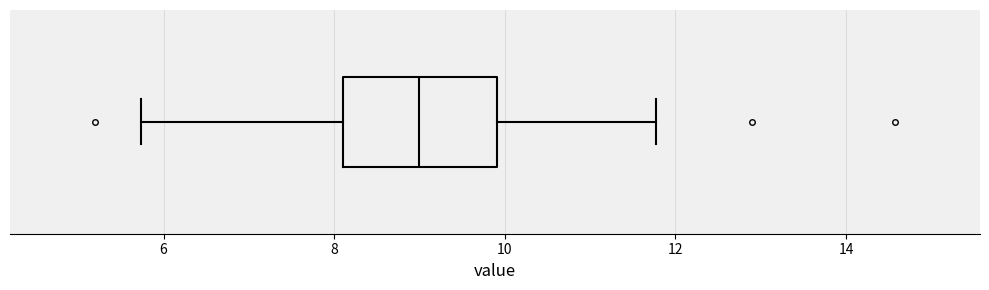

Read this box plot against the x-axis: the position of the median line, the range covered by the box, and the ends of both whiskers. The values are not printed on the chart, so give them approximately, as read against the axis.

median 9.0, box 8.2 to 10.0, whiskers 5.8 to 11.8